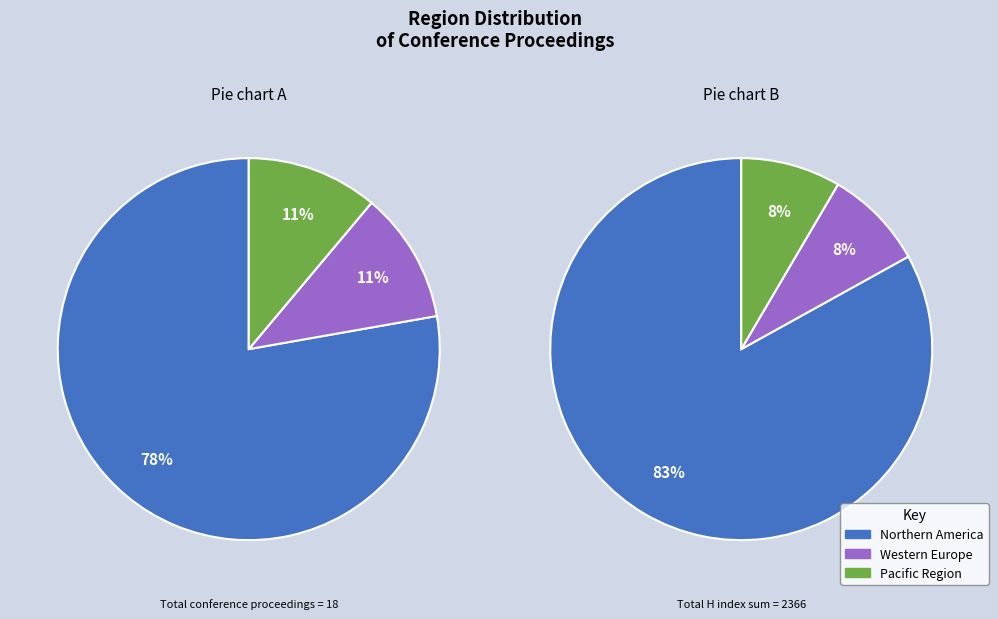

Is it true that Northern America is 78% of the pie?

True